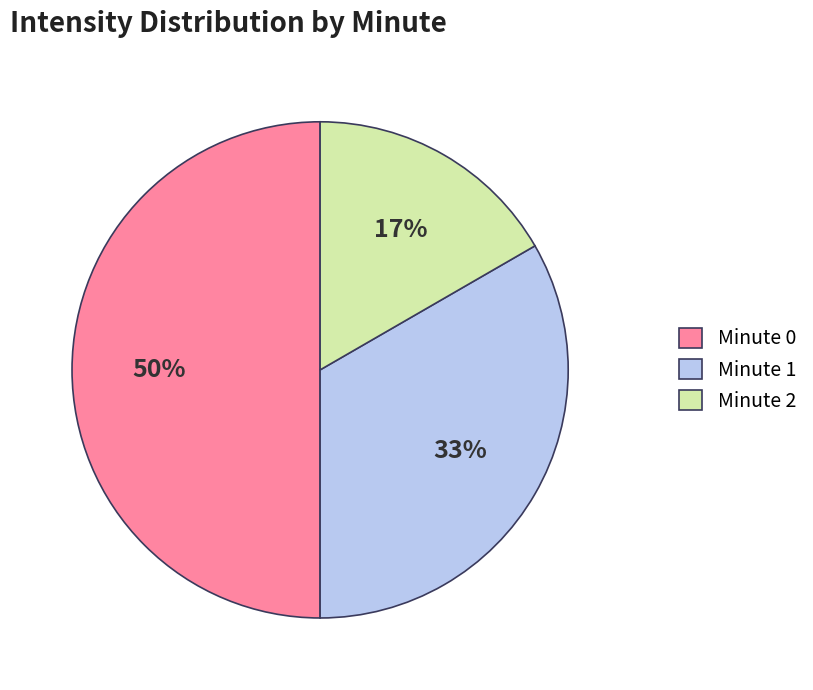

To the nearest percent, what percentage of the pie is Minute 1?

33%